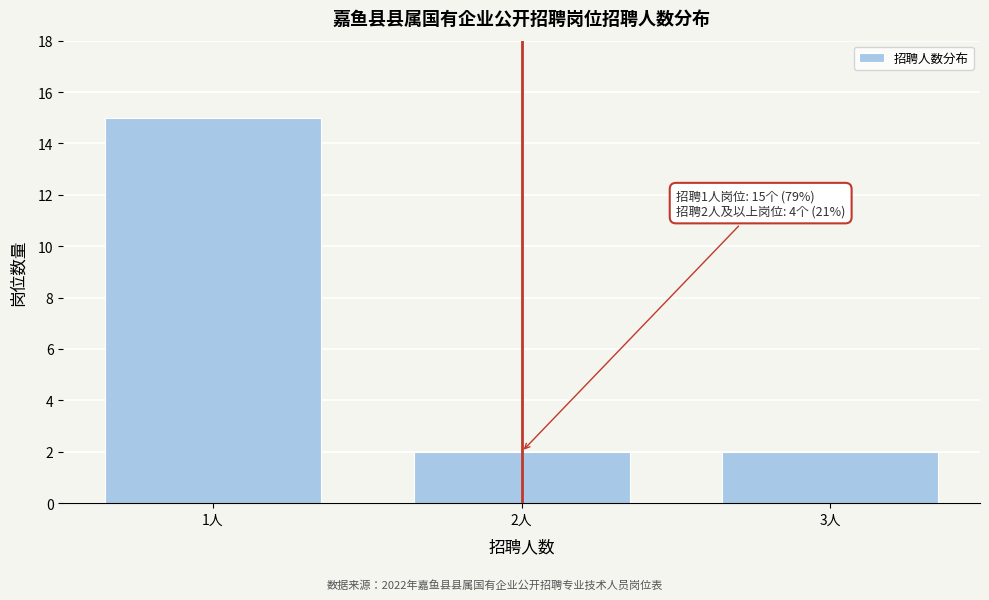

Reading left to right, extract all data points from this chart.

15	2	2